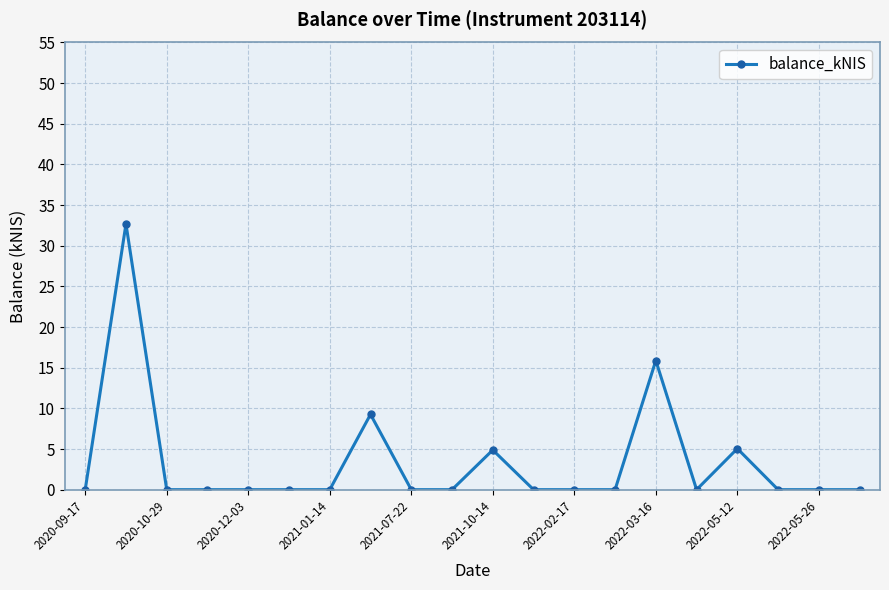

True or false: the data has more than 2 interior local peaks.

True